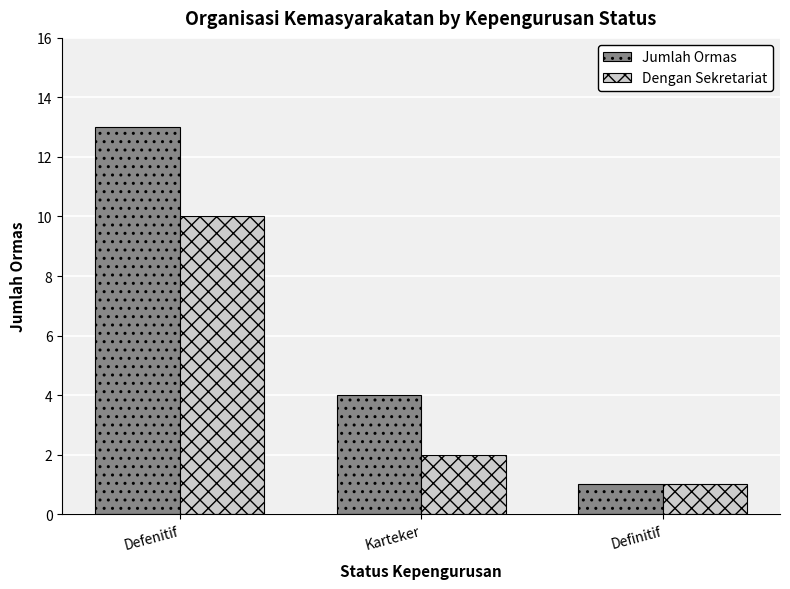

What are all the series names shown in the legend?

Jumlah Ormas, Dengan Sekretariat